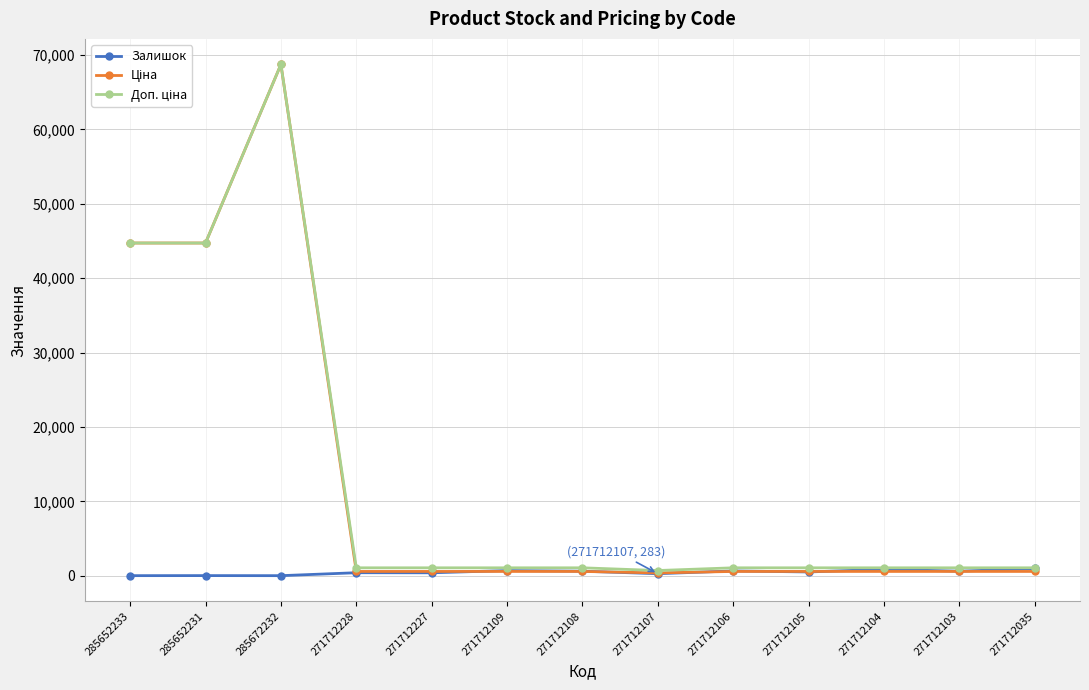

Count the number of data series in this chart.

3